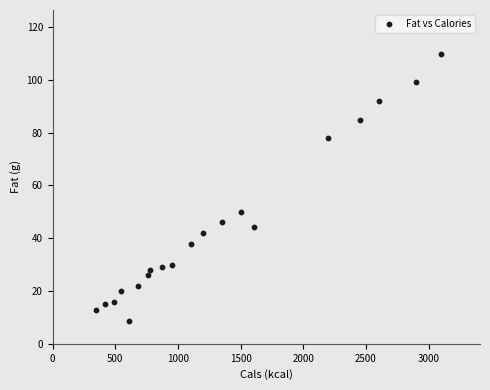

What is the range of X values (max minus min)?

2757.0